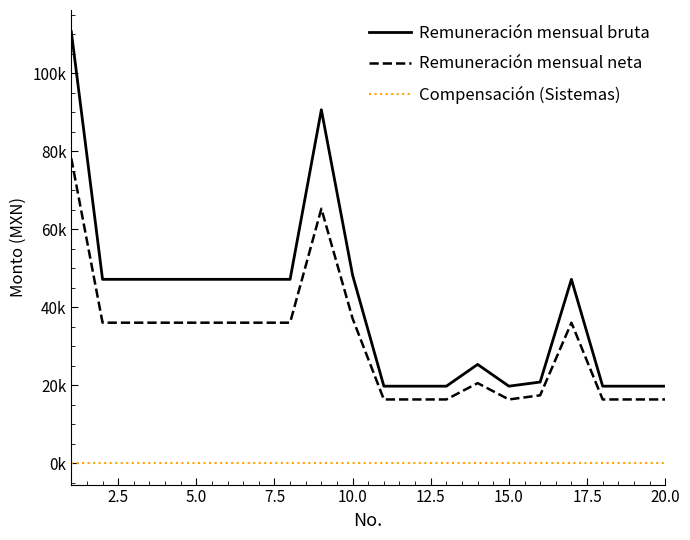

Does the chart display data point markers on the line(s)?

No